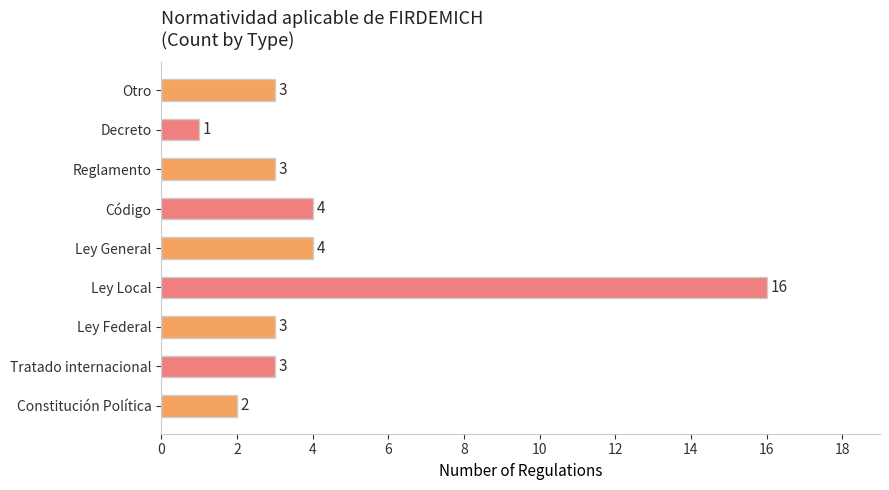

What is the change in value from Ley Federal to Ley General?

+1